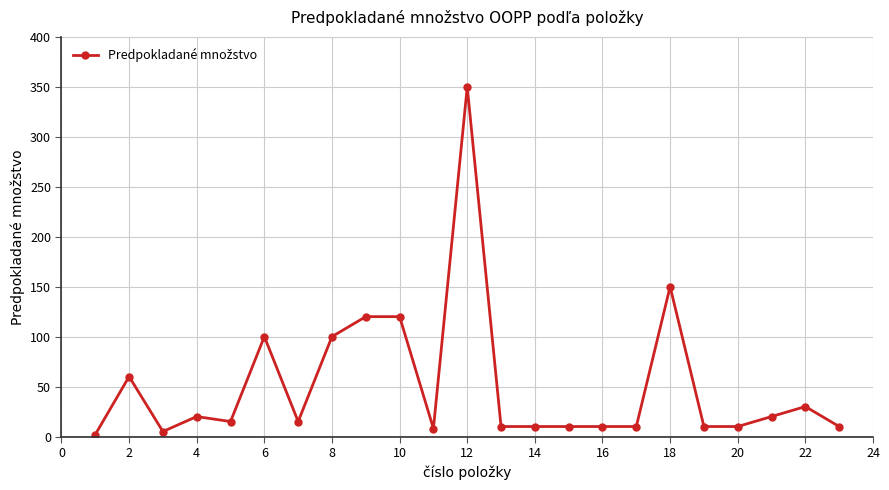

What is the greatest value displayed?

350